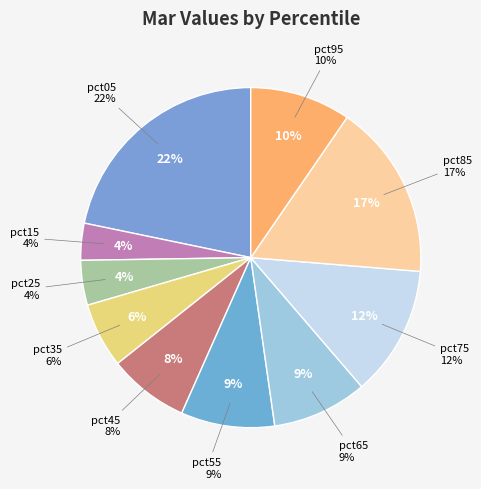

Does pct35 represent more than half of the total?

No